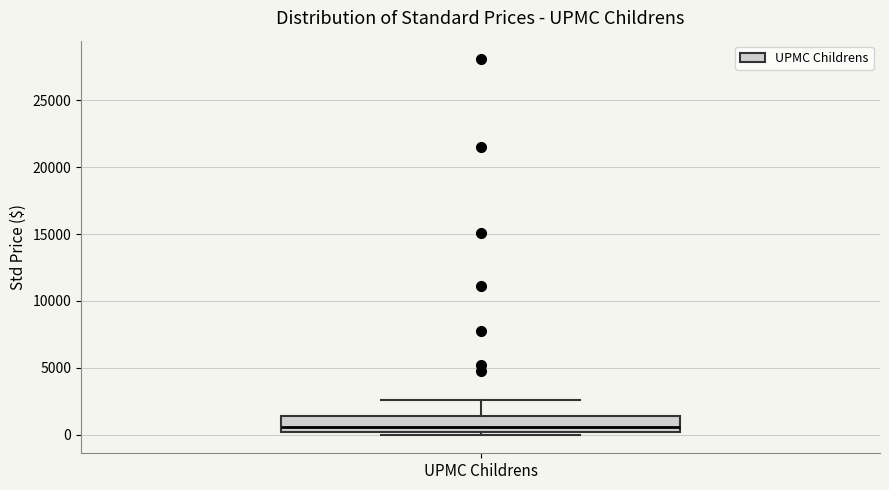

Transcribe this box plot: give where the median line is, the range the box spans, and where the two whiskers end, as read against the y-axis. The values are not printed on the chart, so give them approximately, as read against the axis.

median 500, box 0 to 1500, whiskers 0 (just below the box's lower edge) to 2500